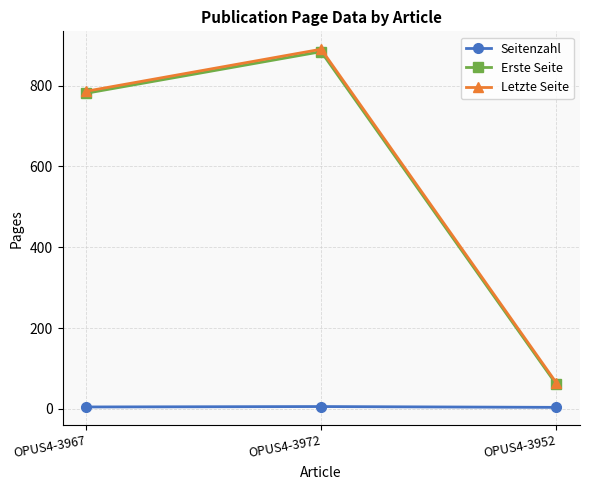

How many lines are shown in the chart?

3